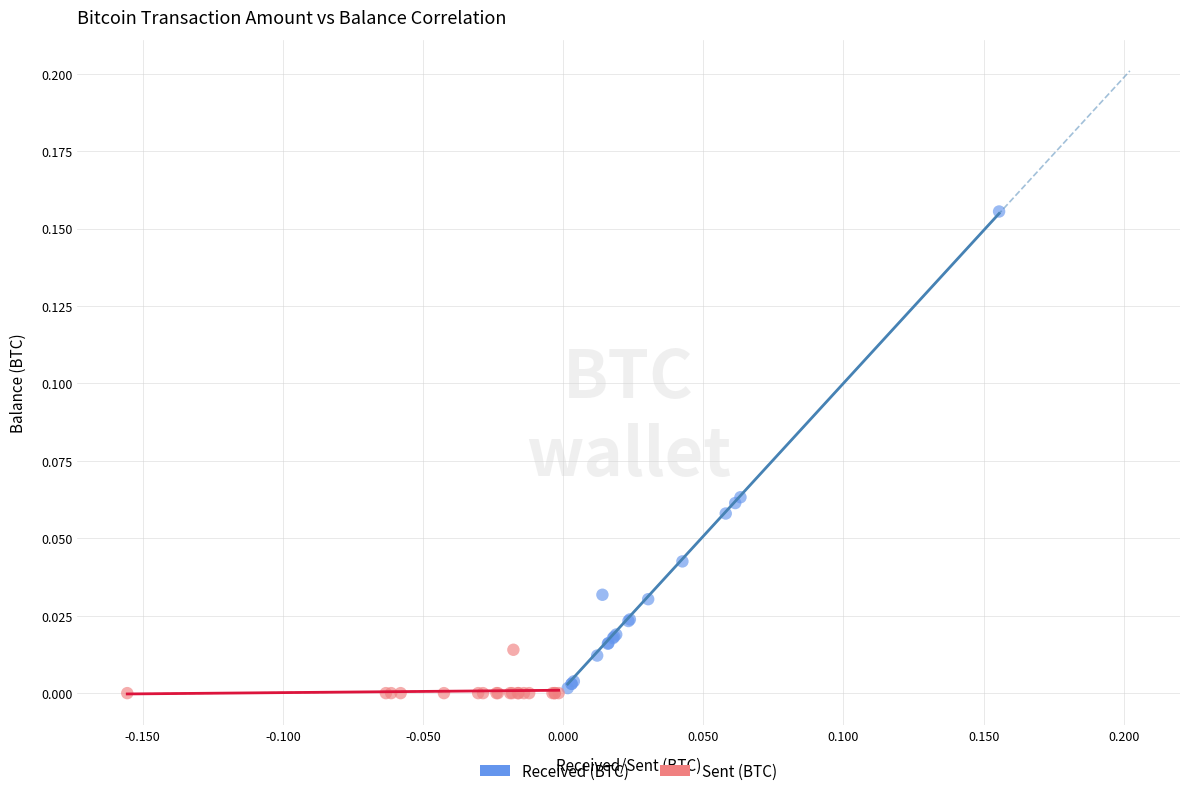

Which series reaches the maximum Y coordinate?

Received (BTC)